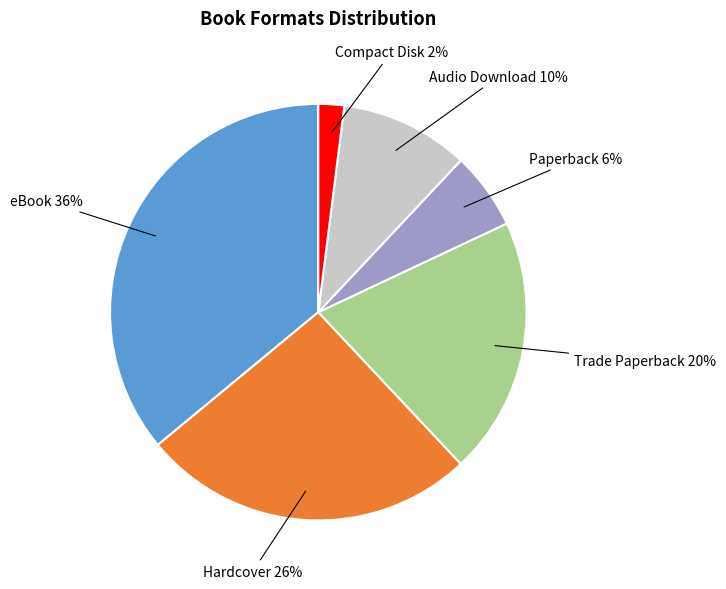

To the nearest percent, what is the difference between the largest and smallest slice percentages?

34%